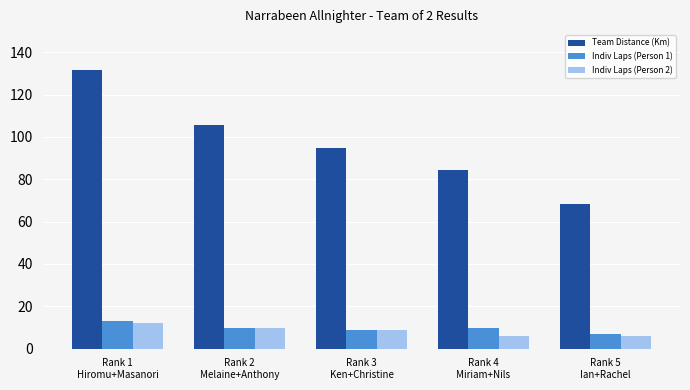

What is the sum of all Indiv Laps (Person 2) values?

43.0